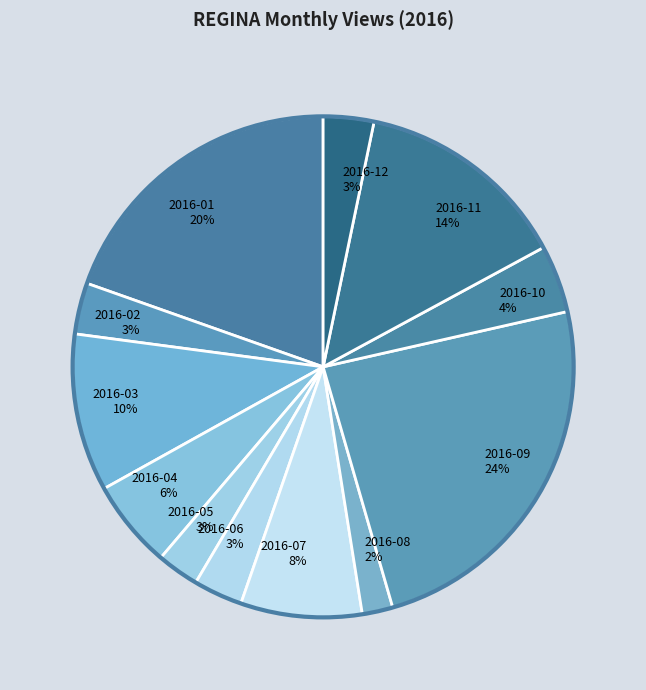

How many segments does this pie chart have?

12